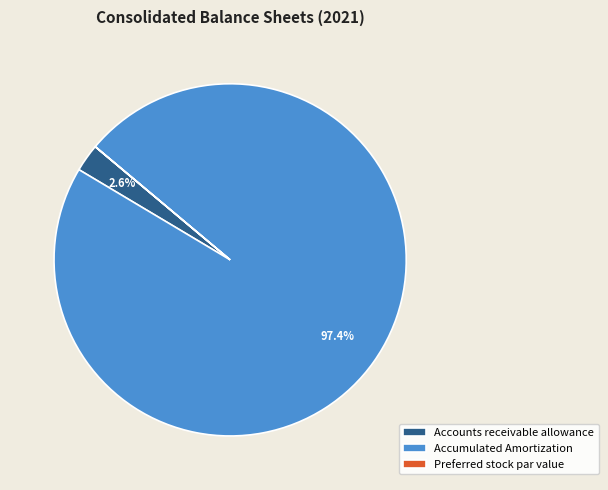

What portion of the pie excludes Accounts receivable allowance?

97.4%